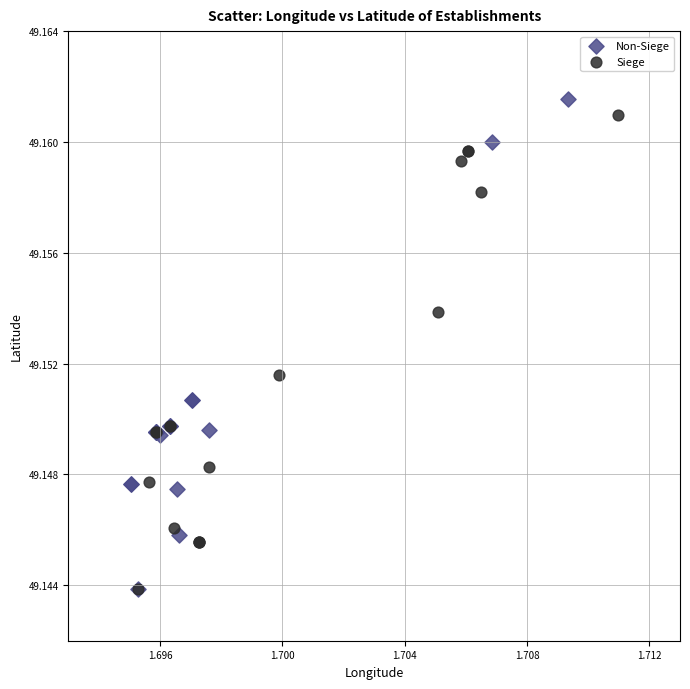

What are all the series names shown in the legend?

Non-Siege, Siege